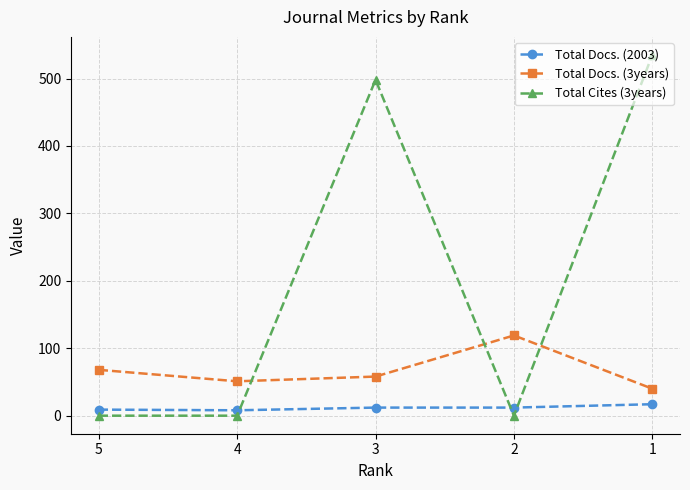

Which series has the largest total across all categories?

Total Cites (3years)